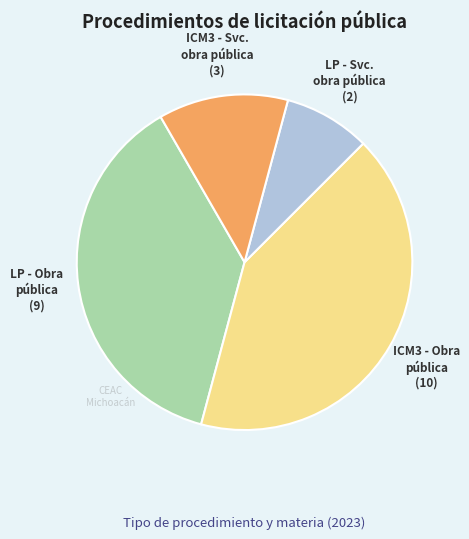

Does any single category account for the majority?

No